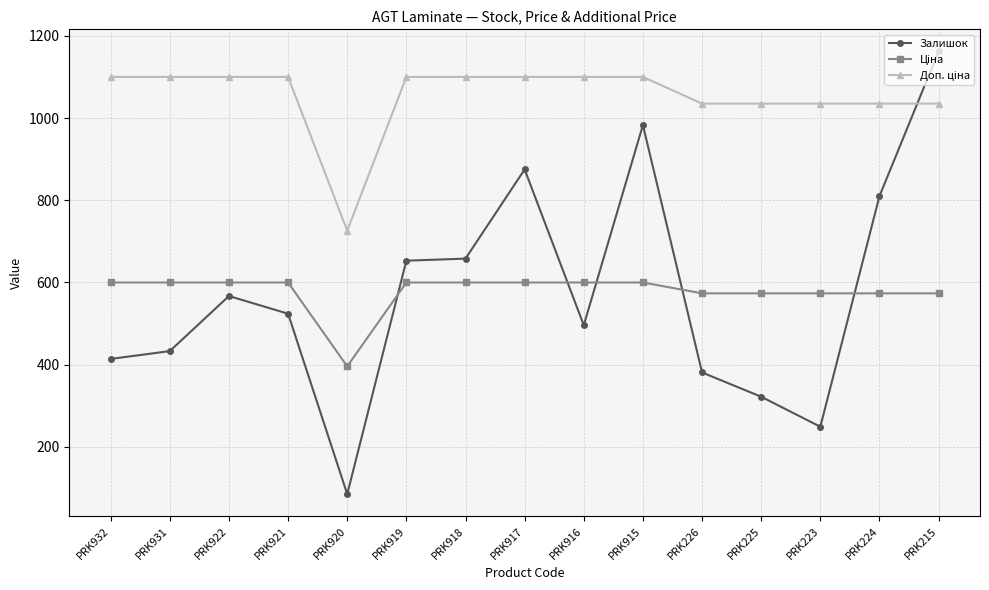

How many lines are shown in the chart?

3